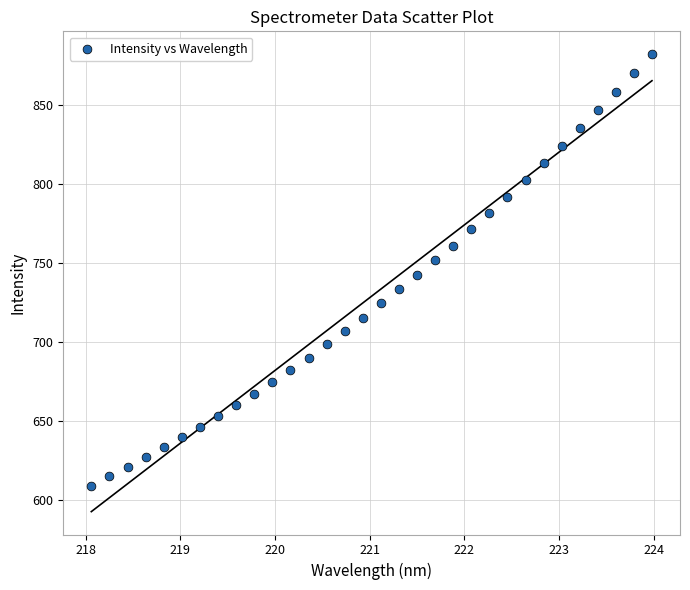

What is the range of Y values (max minus min)?

273.9